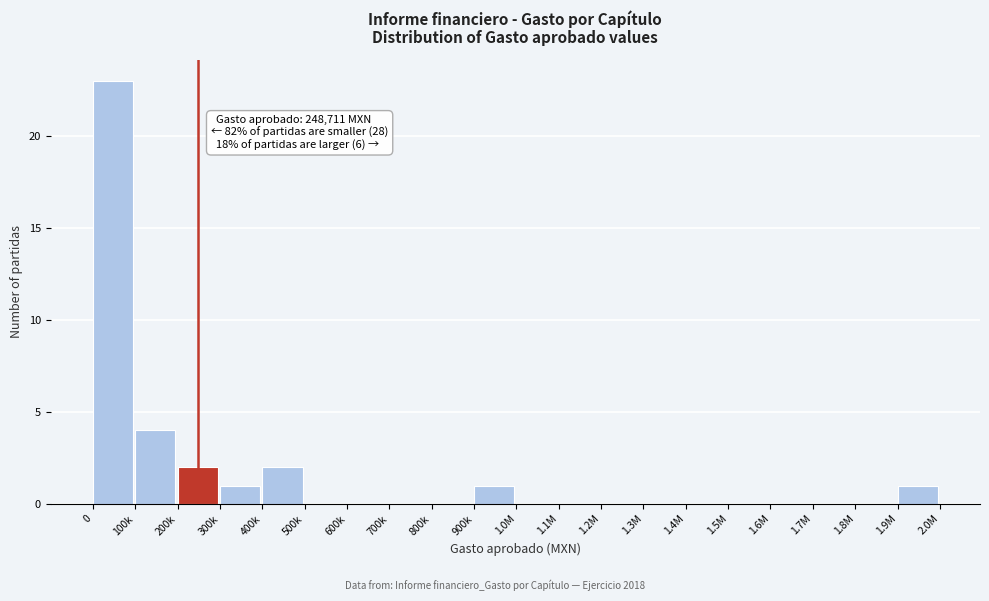

Reading left to right, extract all data points from this chart.

0=23	100k=4	200k=2	300k=1	400k=2	500k=0	600k=0	700k=0	800k=0	900k=1	1.0M=0	1.1M=0	1.2M=0	1.3M=0	1.4M=0	1.5M=0	1.6M=0	1.7M=0	1.8M=0	1.9M=1